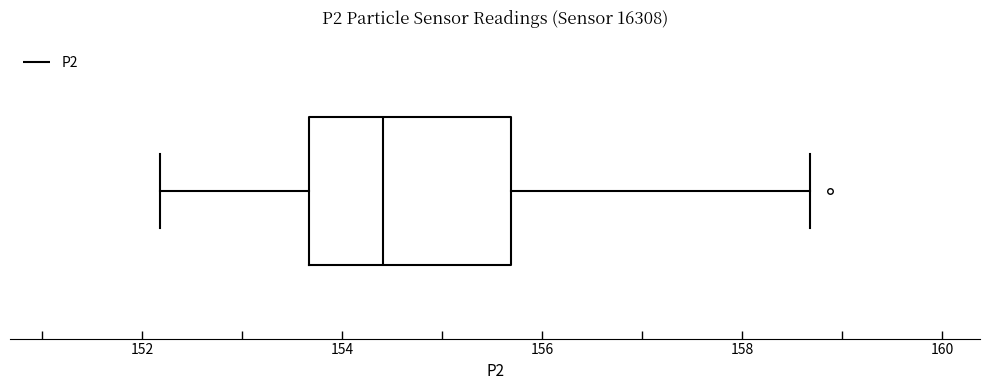

Read this box plot against the x-axis: the position of the median line, the range covered by the box, and the ends of both whiskers. The values are not printed on the chart, so give them approximately, as read against the axis.

median 154.4, box 153.6 to 155.6, whiskers 152.2 to 158.6